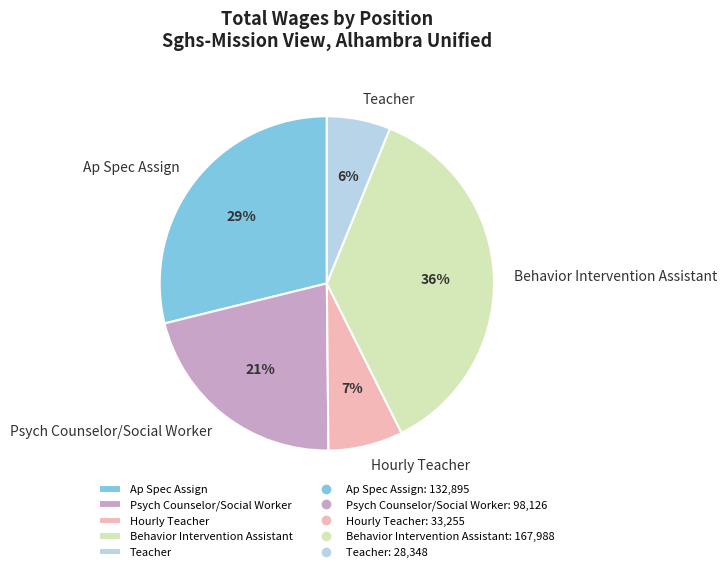

Does Teacher represent more than half of the total?

No